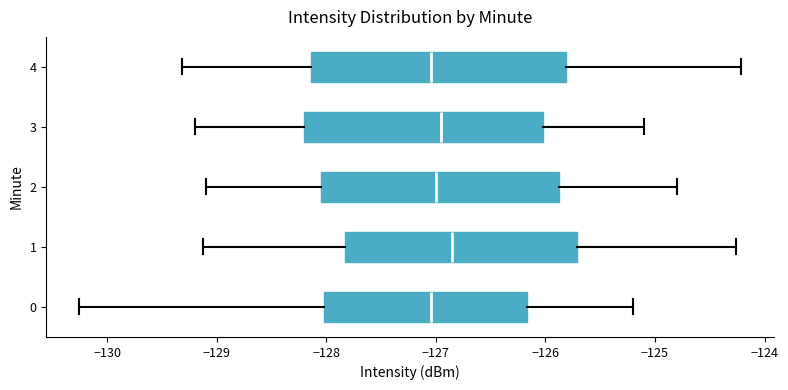

Comparing the boxes themselves (not the whiskers), which one is the widest?

4